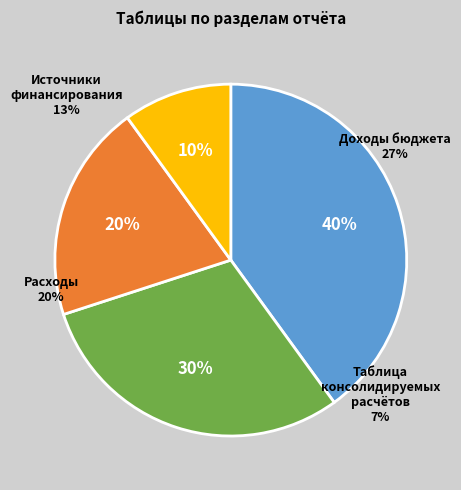

True or false: Расходы accounts for 20% of the total.

False